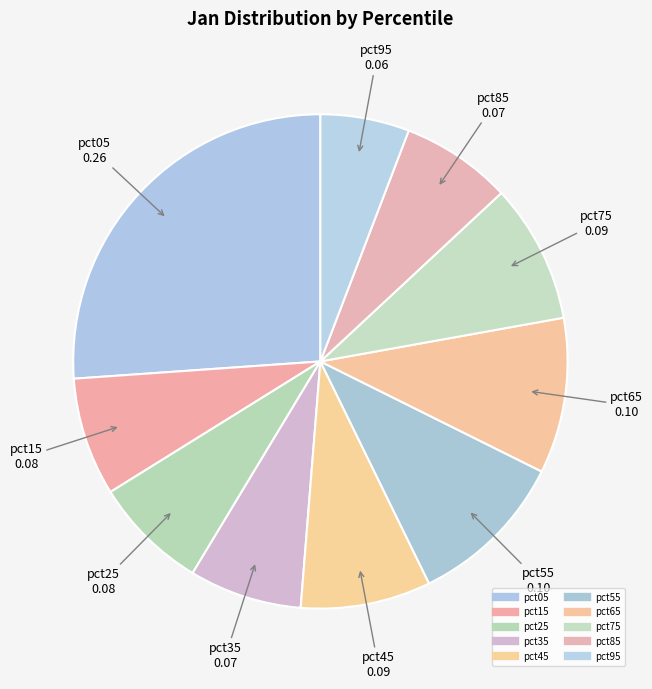

What percentage do pct55 and pct85 together represent?

17.7%